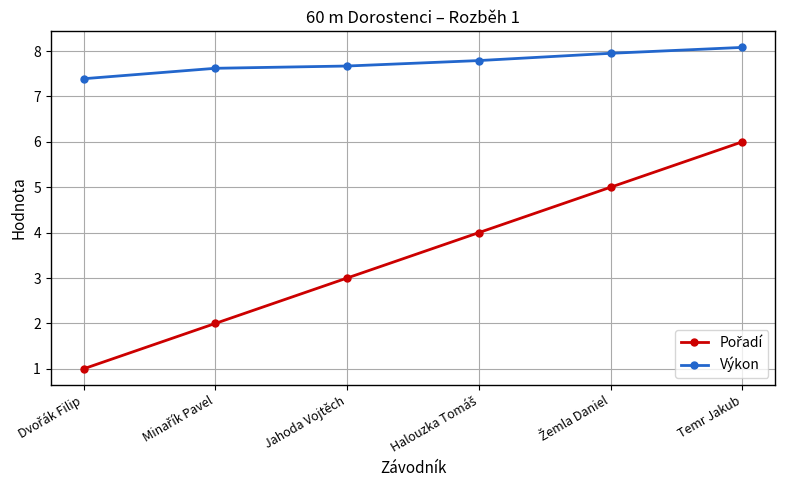

What is the average value of the Výkon series?

7.8